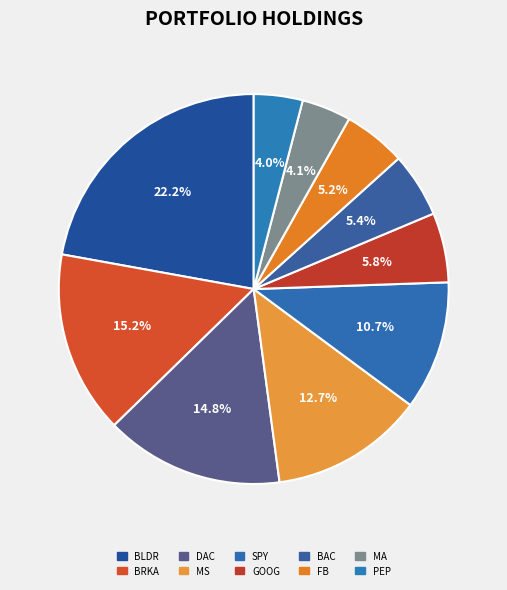

Approximately how many times larger is the value at DAC compared to SPY?

1.4